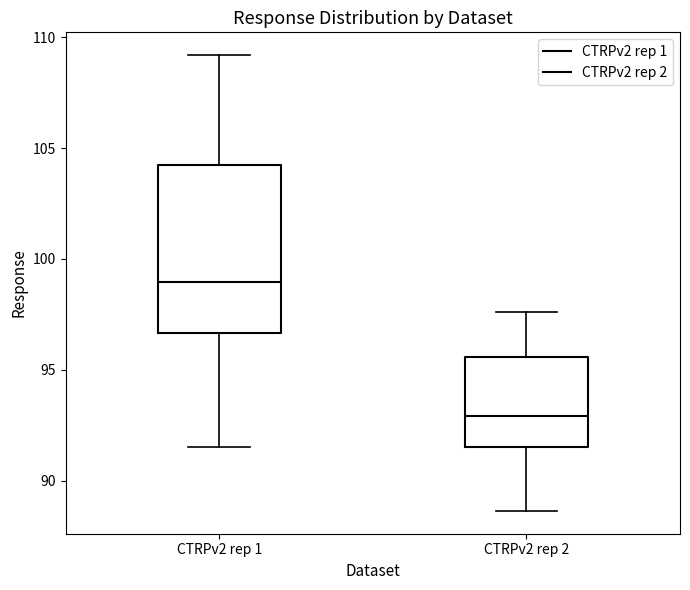

Which box is the tallest, from its lower edge to its upper edge?

CTRPv2 rep 1